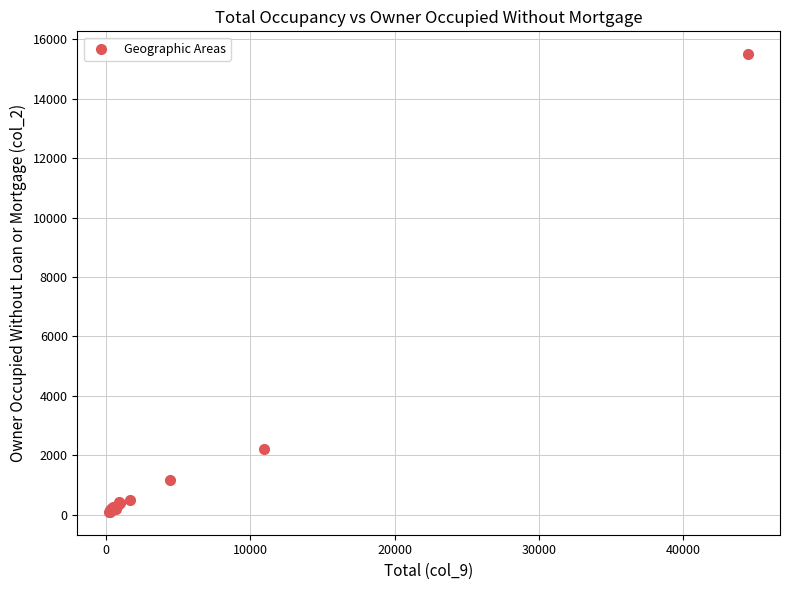

What Y value in the scatter plot is closest to 7797?

2215